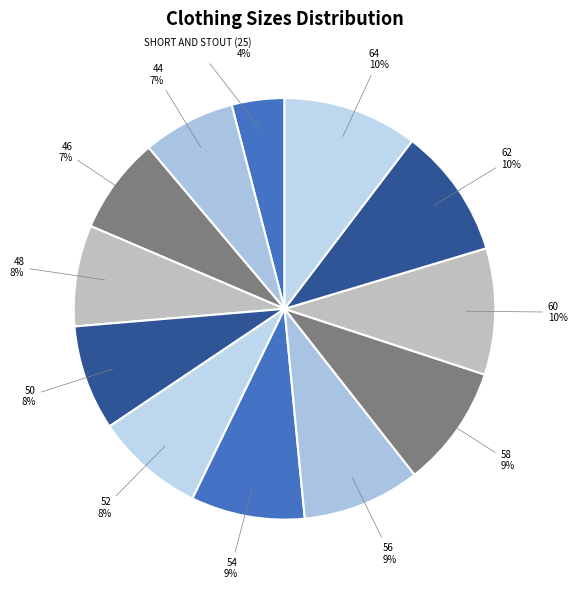

Count the number of slices in the pie.

12